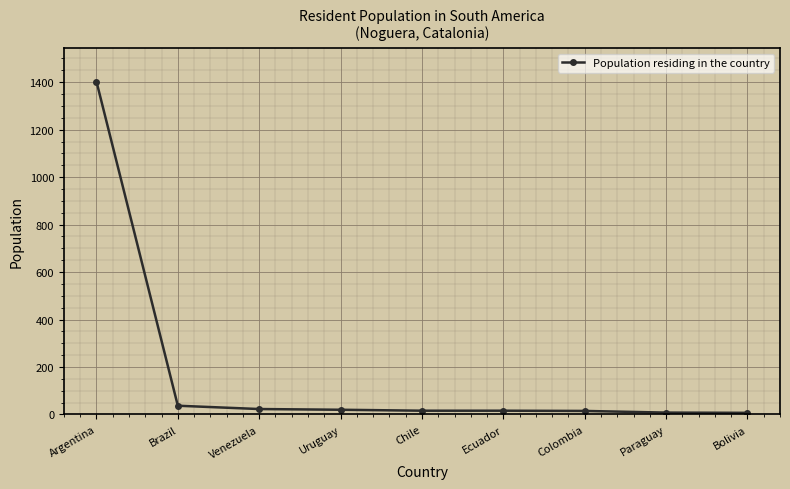

What is the ratio of the value at Uruguay to the value at Venezuela?

0.9